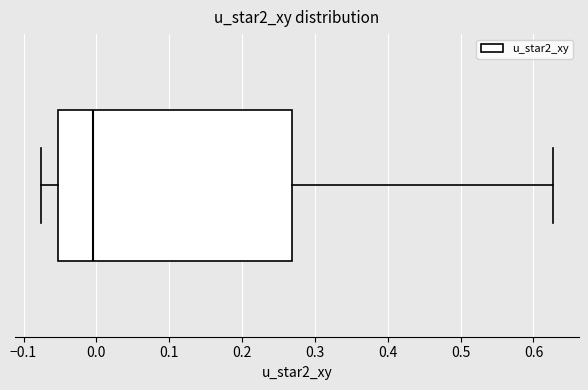

Read this box plot against the x-axis: the position of the median line, the range covered by the box, and the ends of both whiskers. The values are not printed on the chart, so give them approximately, as read against the axis.

median 0.00, box -0.05 to 0.27, whiskers -0.08 to 0.63